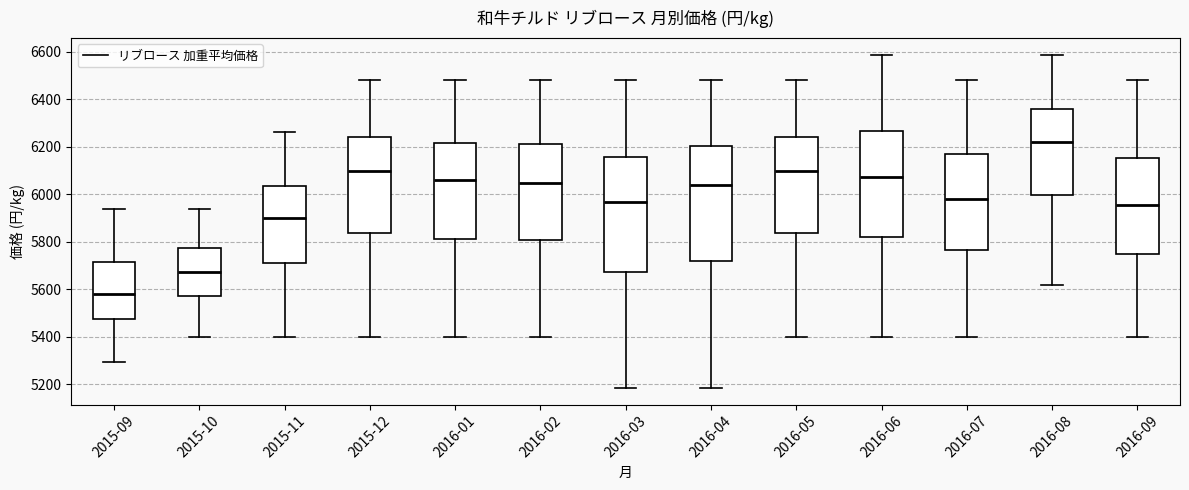

Reading left to right, transcribe this box plot: for each box, give where its median line is, the range the box spans, and where its two whiskers end, as read against the y-axis. The values are not printed on the chart, so give them approximately, as read against the axis.

2015-09: median 5580, box 5480 to 5720, whiskers 5300 to 5940
2015-10: median 5680, box 5580 to 5780, whiskers 5400 to 5940
2015-11: median 5900, box 5720 to 6040, whiskers 5400 to 6260
2015-12: median 6100, box 5840 to 6240, whiskers 5400 to 6480
2016-01: median 6060, box 5820 to 6220, whiskers 5400 to 6480
2016-02: median 6040, box 5800 to 6220, whiskers 5400 to 6480
2016-03: median 5960, box 5680 to 6160, whiskers 5180 to 6480
2016-04: median 6040, box 5720 to 6200, whiskers 5180 to 6480
2016-05: median 6100, box 5840 to 6240, whiskers 5400 to 6480
2016-06: median 6080, box 5820 to 6260, whiskers 5400 to 6580
2016-07: median 5980, box 5760 to 6160, whiskers 5400 to 6480
2016-08: median 6220, box 6000 to 6360, whiskers 5620 to 6580
2016-09: median 5960, box 5740 to 6160, whiskers 5400 to 6480